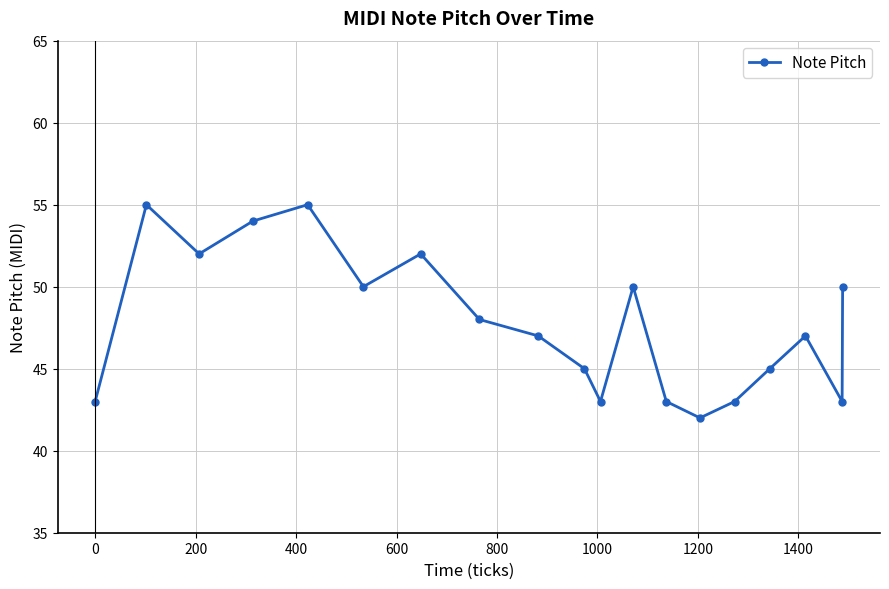

What is the sum of all values?

907